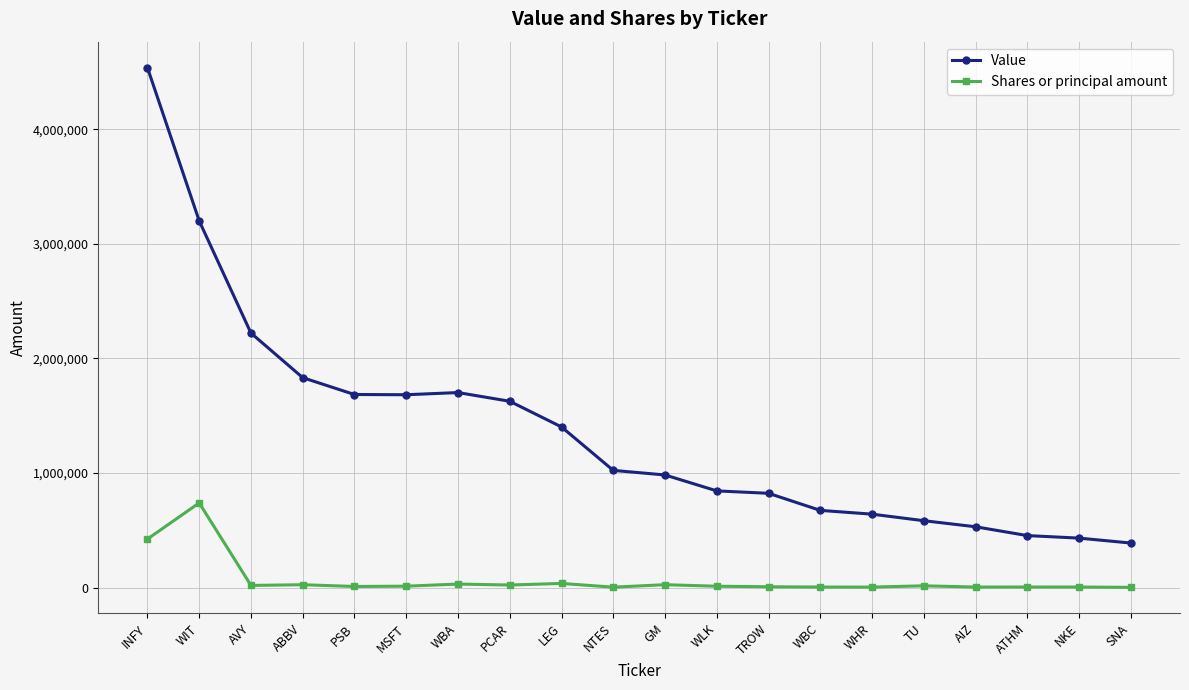

Count the number of categories in the chart.

20